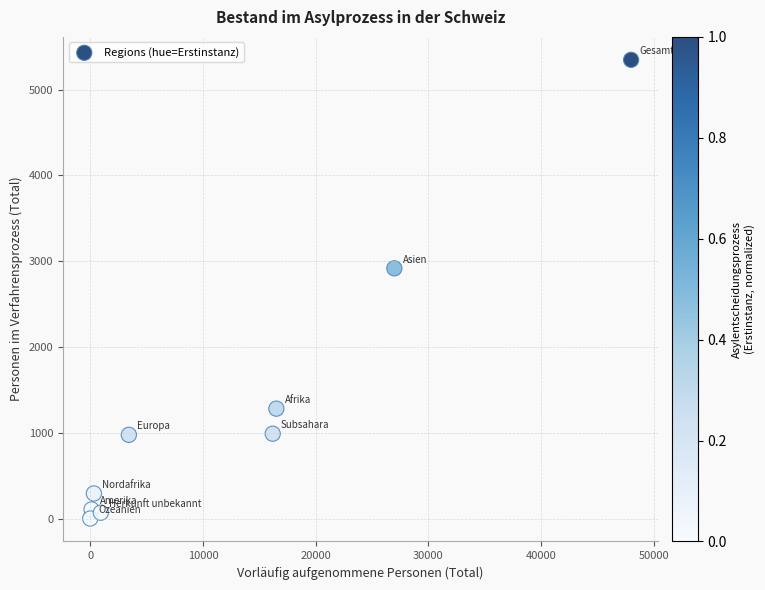

What is the average X value?

12500